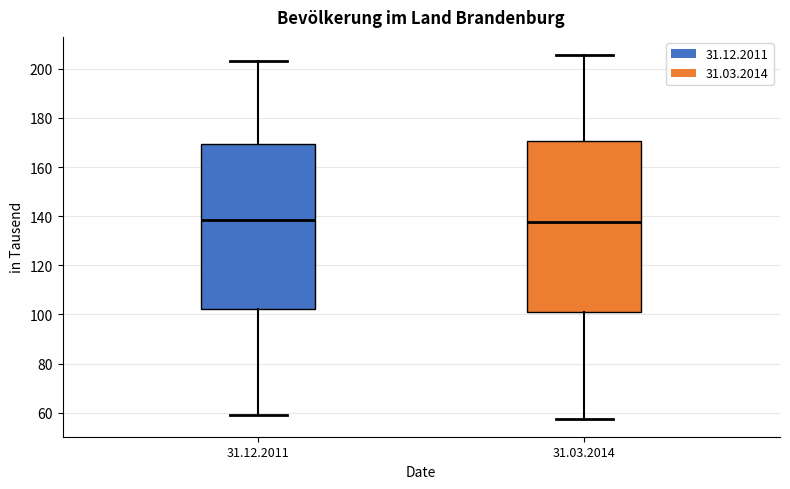

Reading left to right, transcribe this box plot: for each box, give where its median line is, the range the box spans, and where its two whiskers end, as read against the y-axis. The values are not printed on the chart, so give them approximately, as read against the axis.

31.12.2011: median 138, box 102 to 170, whiskers 60 to 204
31.03.2014: median 138, box 102 to 170, whiskers 58 to 206